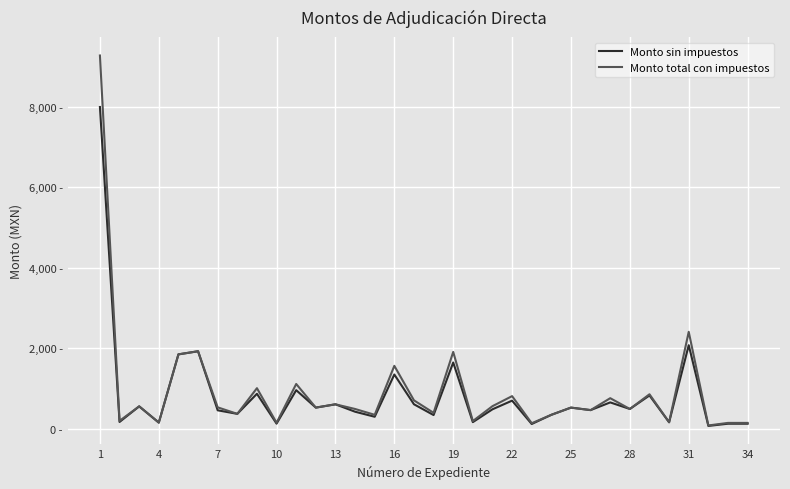

Reading left to right, list all the values displayed in this chart.

Monto sin impuestos: 7990.0	170.8	558.0	155.0	1849.0	1926.1	460.0	372.0	870.0	129.3	960.0	527.0	609.0	425.0	300.0	1348.4	610.0	342.2	1646.5	166.4	485.0	700.0	120.0	348.0	527.0	465.0	656.0	493.0	828.6	163.5	2076.4	72.4	127.0	127.0
Monto total con impuestos: 9268.4	198.1	558.0	155.0	1849.0	1926.1	533.6	372.0	1009.2	150.0	1113.6	527.0	609.0	493.0	348.0	1564.1	707.6	397.0	1909.9	193.0	562.6	812.0	139.2	348.0	527.0	465.0	761.0	493.0	858.2	163.5	2408.6	84.0	147.3	147.3